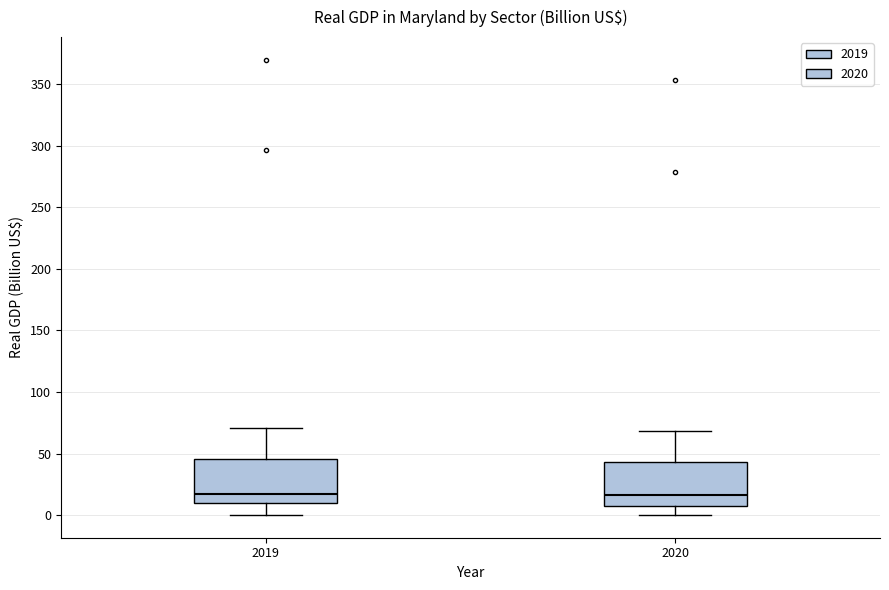

Reading left to right, read every box against the y-axis: the position of its median line, the range the box covers, and the ends of its whiskers. The values are not printed on the chart, so give them approximately, as read against the axis.

2019: median 15, box 10 to 45, whiskers 0 to 70
2020: median 15, box 10 to 45, whiskers 0 to 70